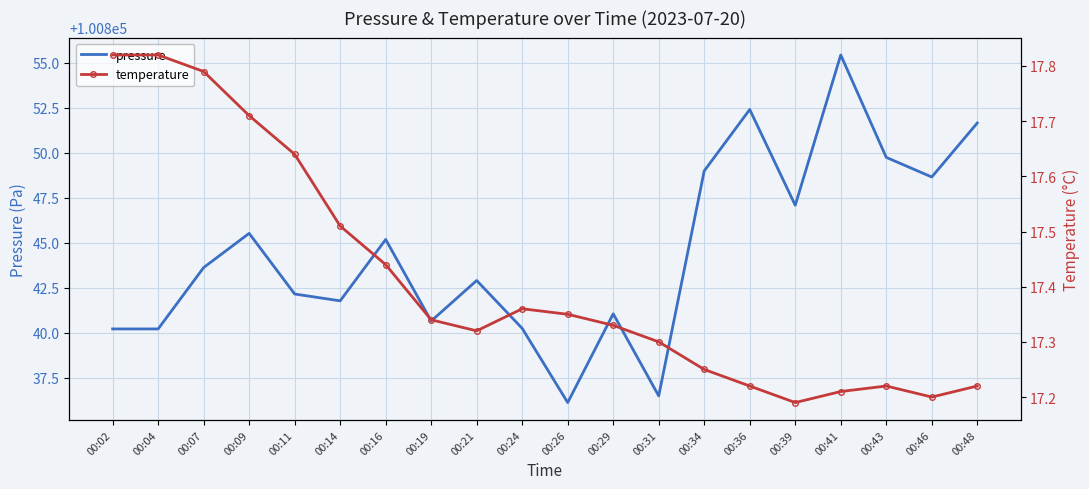

What is the spread (max minus min) of values at 00:07?

100825.8